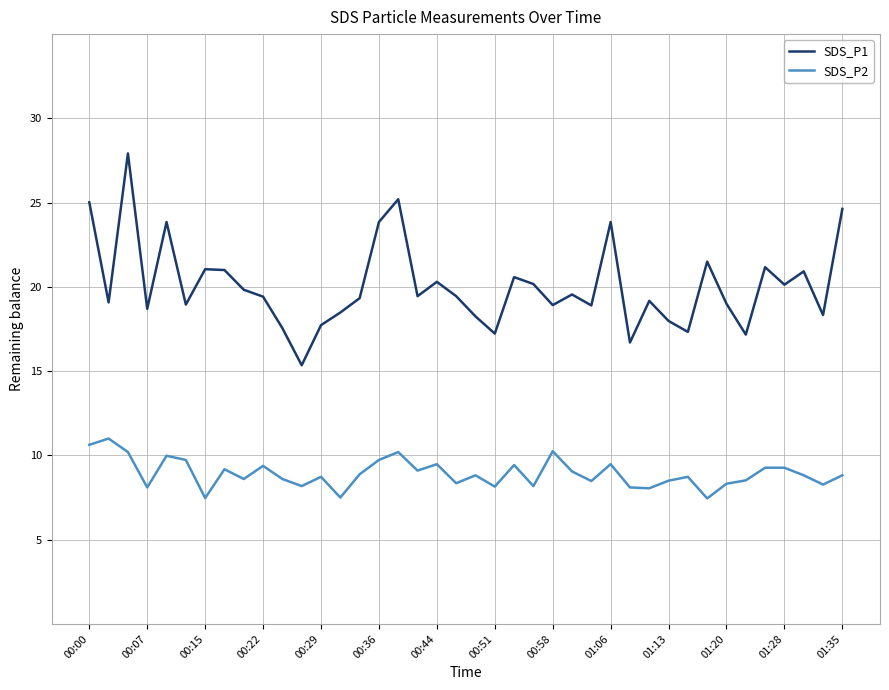

List the series in order of their peak value, lowest first.

SDS_P2, SDS_P1